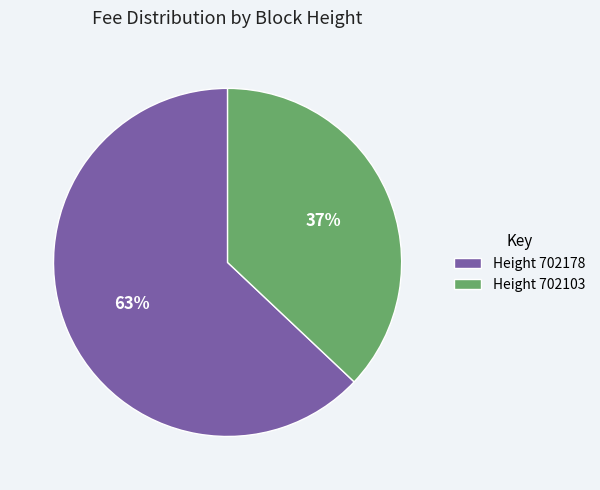

Which category has the biggest portion of the pie?

Height 702178